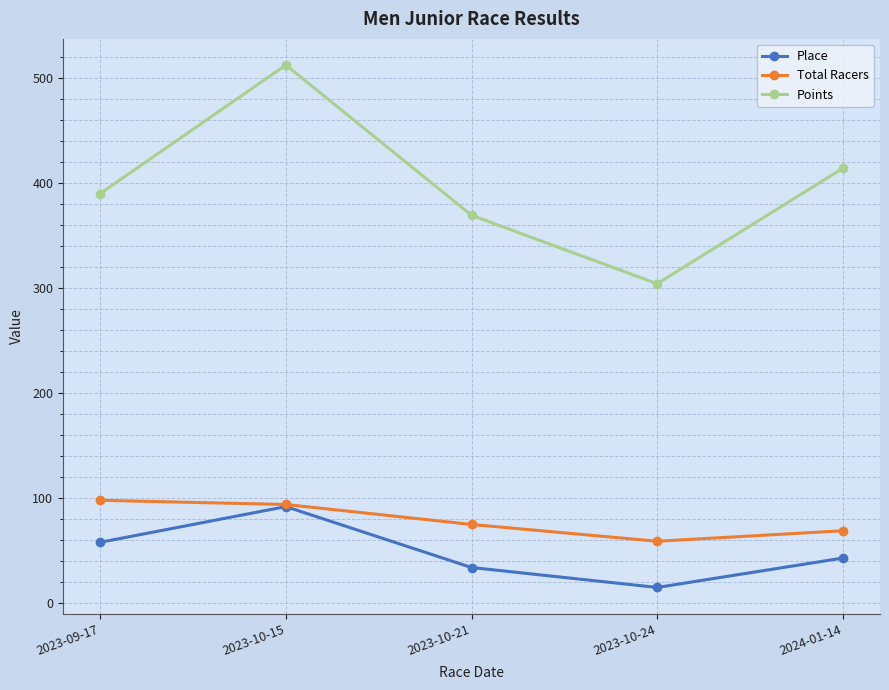

How many interior local peaks does the Points series have?

1